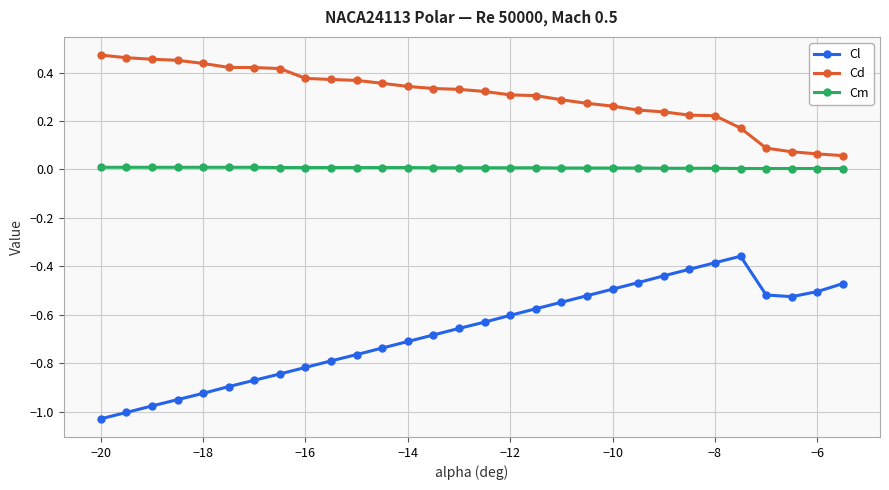

Which series has the largest total across all categories?

Cd